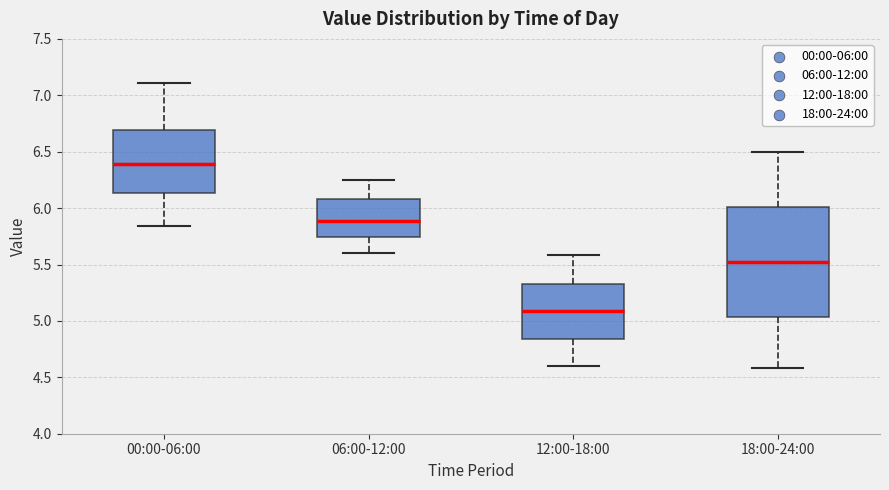

Reading left to right, read every box against the y-axis: the position of its median line, the range the box covers, and the ends of its whiskers. The values are not printed on the chart, so give them approximately, as read against the axis.

00:00-06:00: median 6.40, box 6.15 to 6.70, whiskers 5.85 to 7.10
06:00-12:00: median 5.90, box 5.75 to 6.10, whiskers 5.60 to 6.25
12:00-18:00: median 5.10, box 4.85 to 5.35, whiskers 4.60 to 5.60
18:00-24:00: median 5.55, box 5.05 to 6.00, whiskers 4.60 to 6.50